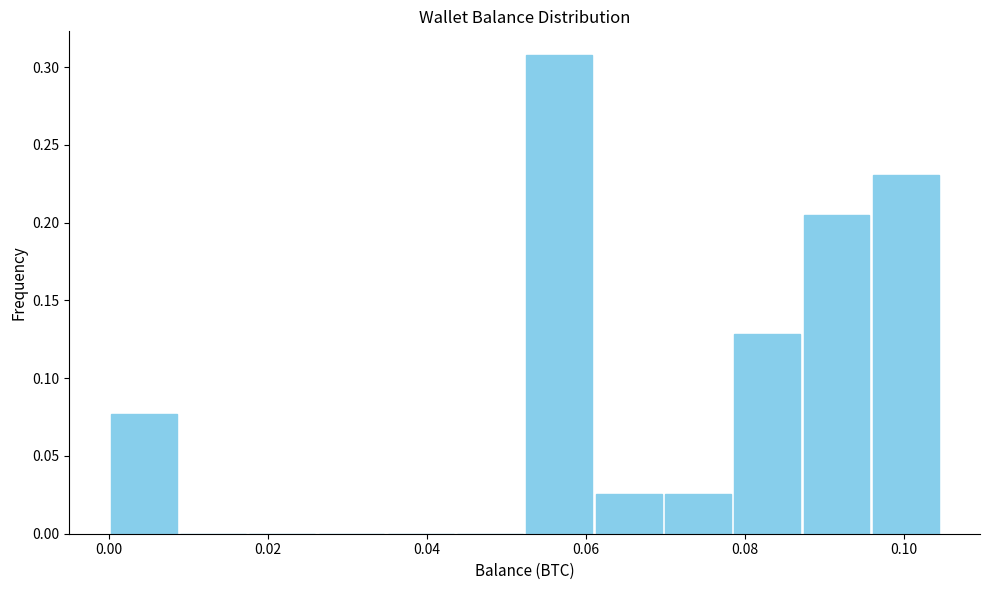

Reading left to right, list every bar in this chart as the range it spans on the x-axis followed by its height. Neither the bar edges nor the heights are printed on the chart, so give them approximately, as read against the axes.

0.000 to 0.008: 0.075
0.008 to 0.018: 0
0.018 to 0.026: 0
0.026 to 0.034: 0
0.034 to 0.044: 0
0.044 to 0.052: 0
0.052 to 0.062: 0.310
0.062 to 0.070: 0.025
0.070 to 0.078: 0.025
0.078 to 0.088: 0.130
0.088 to 0.096: 0.205
0.096 to 0.104: 0.230